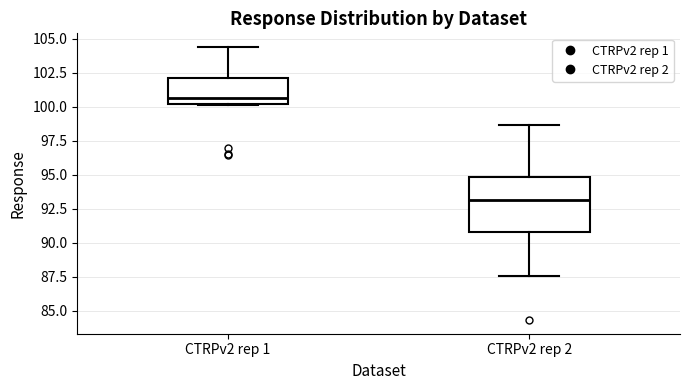

Reading left to right, read every box against the y-axis: the position of its median line, the range the box covers, and the ends of its whiskers. The values are not printed on the chart, so give them approximately, as read against the axis.

CTRPv2 rep 1: median 100.5, box 100.0 to 102.0, whiskers 100.0 to 104.5
CTRPv2 rep 2: median 93.0, box 91.0 to 95.0, whiskers 87.5 to 98.5